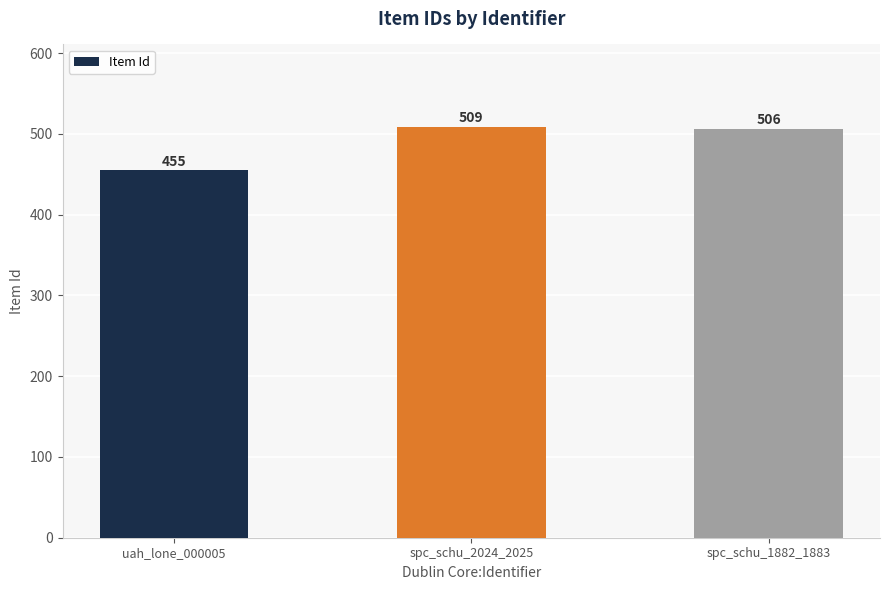

Which category has the highest value across all series?

spc_schu_2024_2025